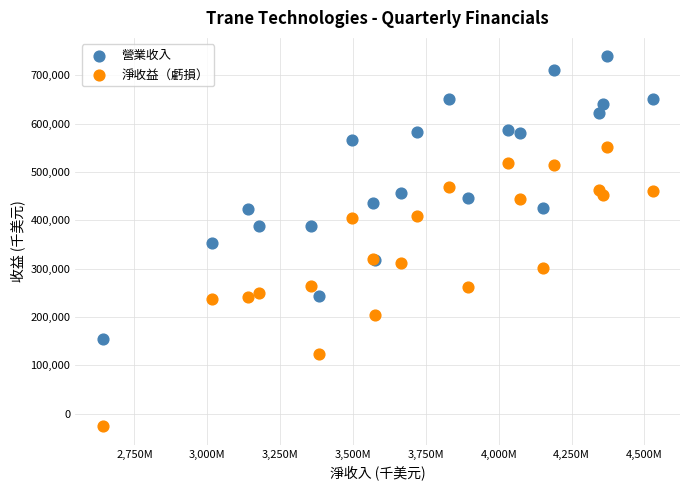

What are all the series names shown in the legend?

營業收入, 淨收益（虧損）